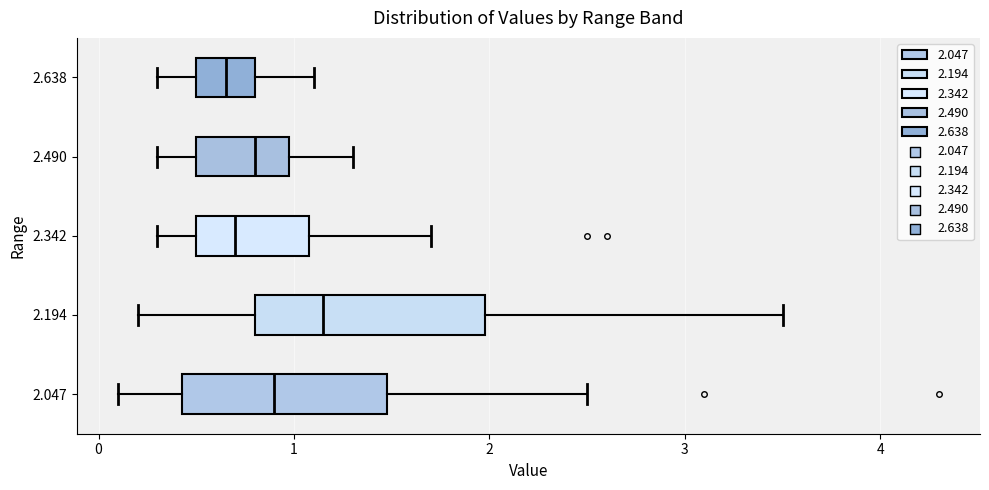

Which box is the widest, from its left edge to its right edge?

2.194